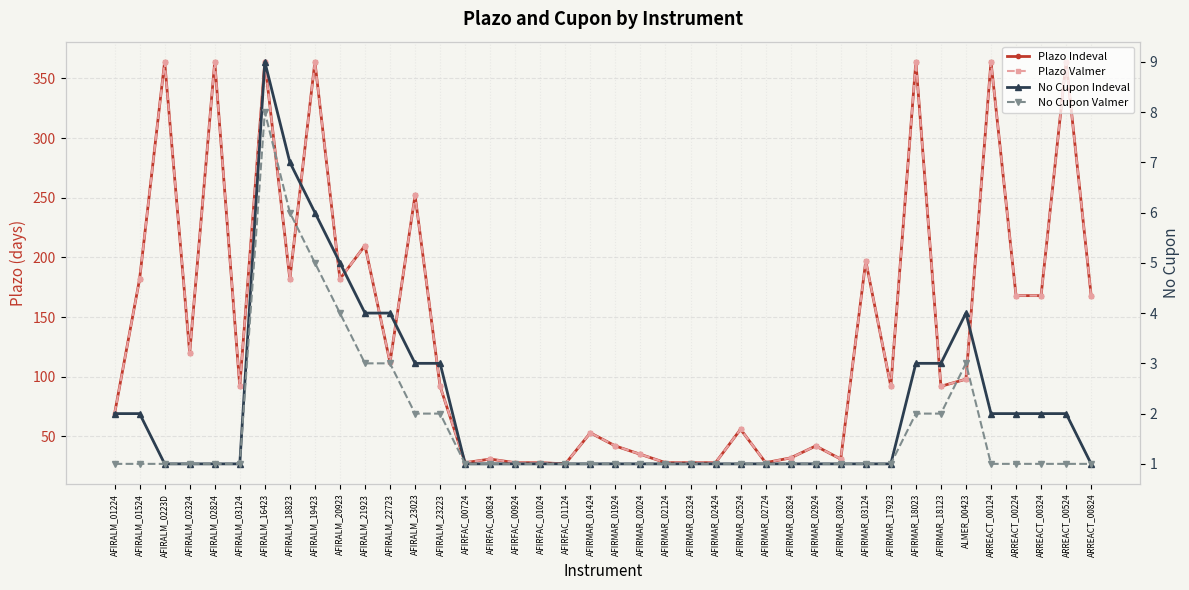

How many data points in Plazo Indeval are less than 92?

17